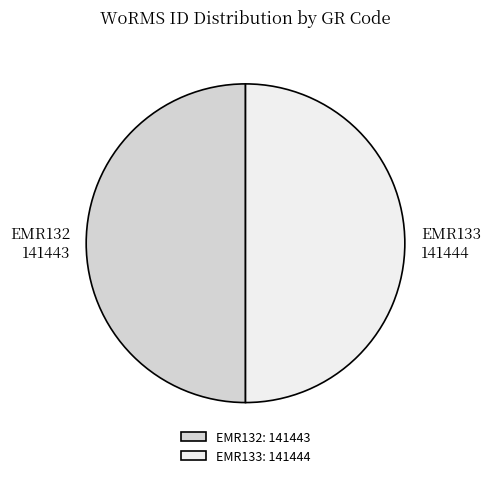

The EMR132: 141443 slice represents 50% of the pie. True or false?

True